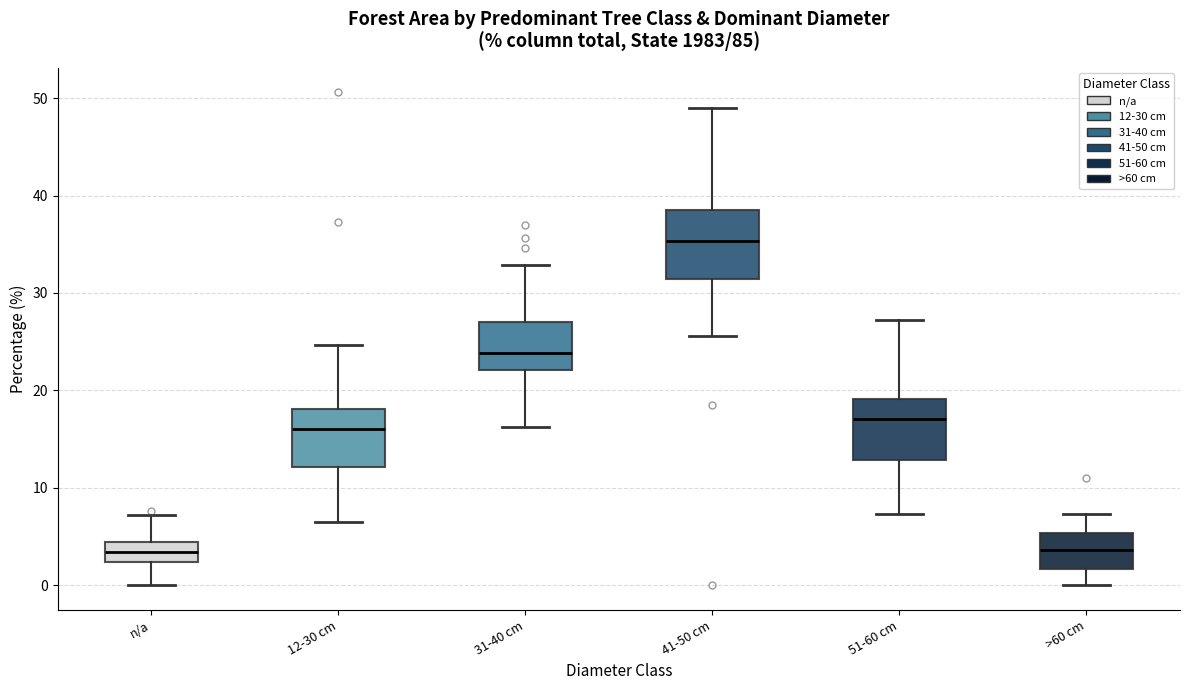

Reading left to right, transcribe this box plot: for each box, give where its median line is, the range the box spans, and where its two whiskers end, as read against the y-axis. The values are not printed on the chart, so give them approximately, as read against the axis.

n/a: median 3, box 2 to 4, whiskers 0 to 7
12-30 cm: median 16, box 12 to 18, whiskers 7 to 25
31-40 cm: median 24, box 22 to 27, whiskers 16 to 33
41-50 cm: median 35, box 31 to 38, whiskers 26 to 49
51-60 cm: median 17, box 13 to 19, whiskers 7 to 27
>60 cm: median 4, box 2 to 5, whiskers 0 to 7